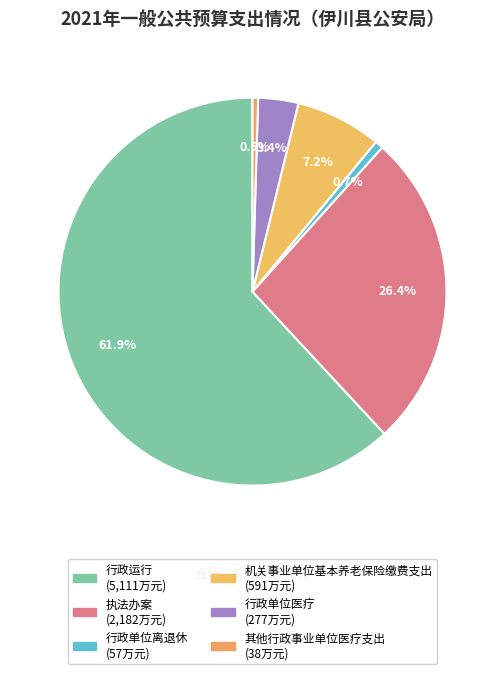

What percentage is NOT represented by 执法办案?

73.6%